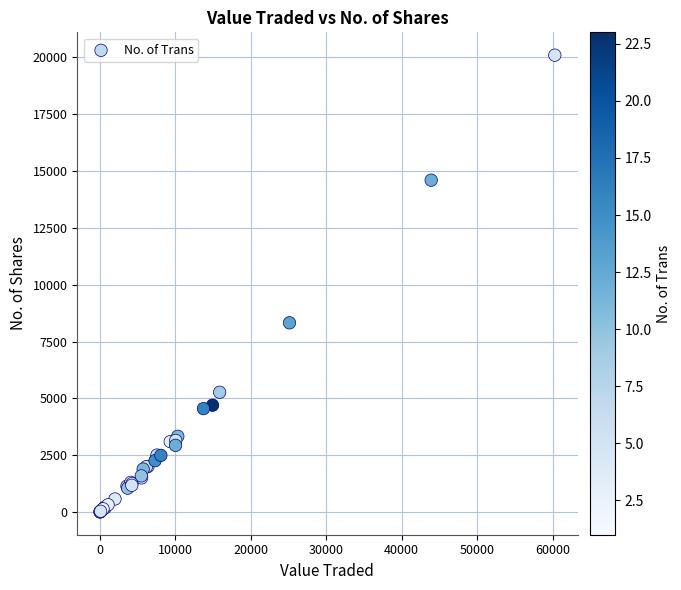

What Y value in the scatter plot is closest to 10053?

8325